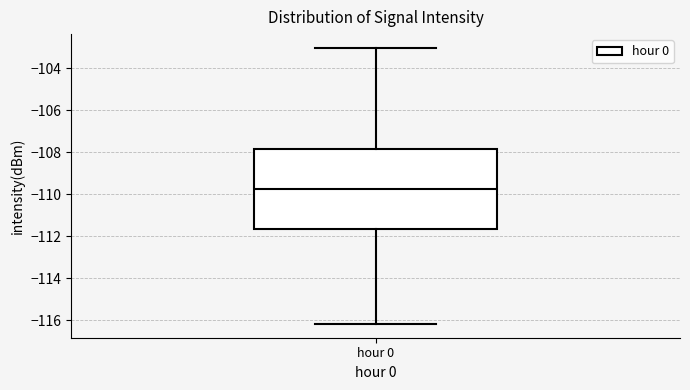

Read this box plot against the y-axis: the position of the median line, the range covered by the box, and the ends of both whiskers. The values are not printed on the chart, so give them approximately, as read against the axis.

median -109.8, box -111.6 to -107.8, whiskers -116.2 to -103.0